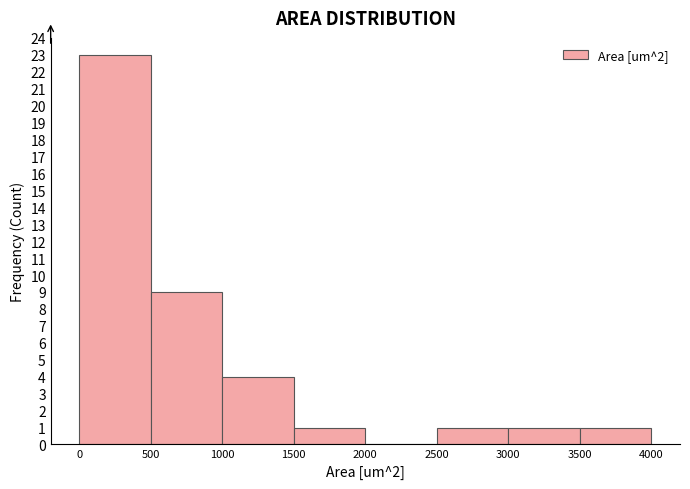

Reading left to right, transcribe this chart: for each bar, give the range it covers on the x-axis and its height. The values are not printed on the chart, so give them approximately, as read against the axis.

0 to 500: 23
500 to 1000: 9
1000 to 1500: 4
1500 to 2000: 1
2000 to 2500: 0
2500 to 3000: 1
3000 to 3500: 1
3500 to 4000: 1